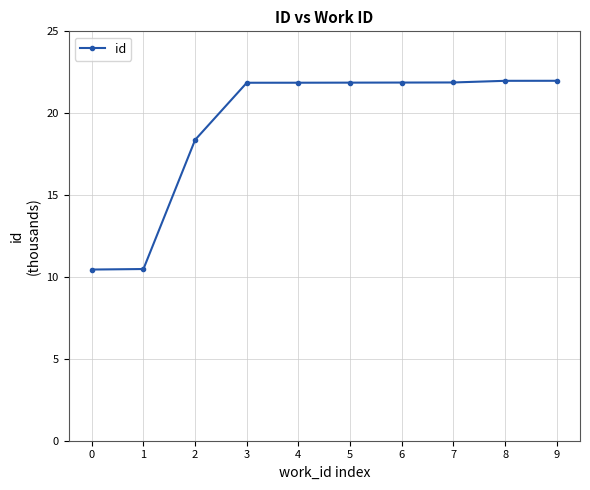

What is the value of the 5th point from the left?

21.9